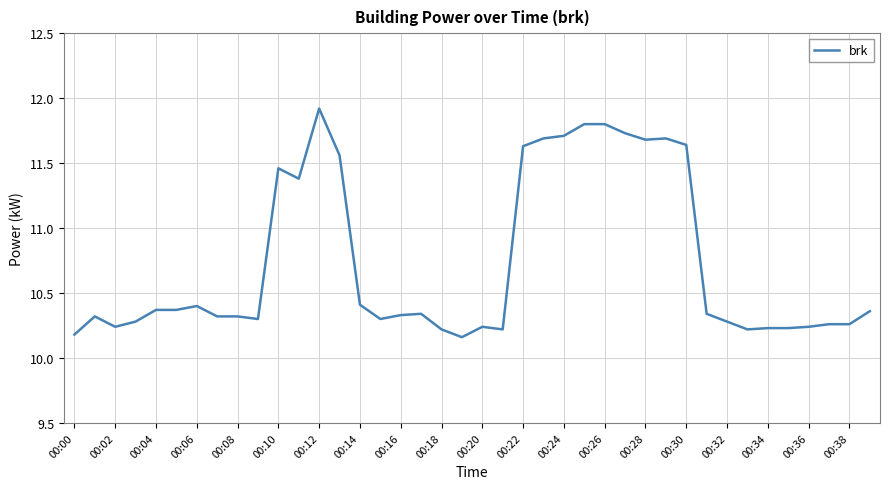

Count the number of categories in the chart.

40